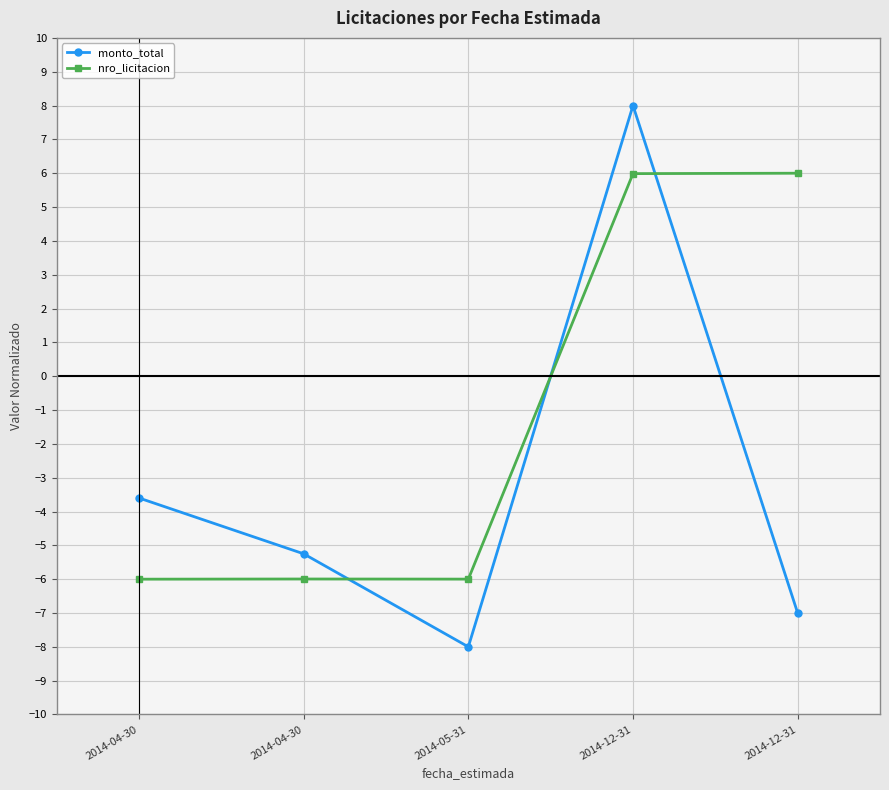

Reading left to right, list all the values displayed in this chart.

monto_total: 2014-04-30=-3.6	2014-04-30=-5.2	2014-05-31=-8.0	2014-12-31=8.0	2014-12-31=-7.0
nro_licitacion: 2014-04-30=-6.0	2014-04-30=-6.0	2014-05-31=-6.0	2014-12-31=6.0	2014-12-31=6.0